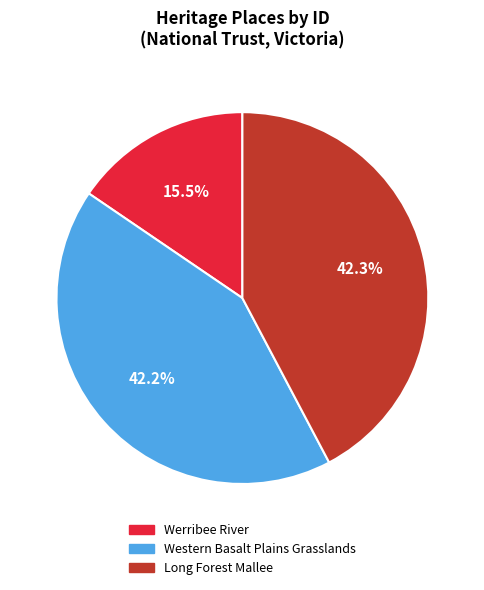

How much of the chart is everything except Werribee River?

84.5%